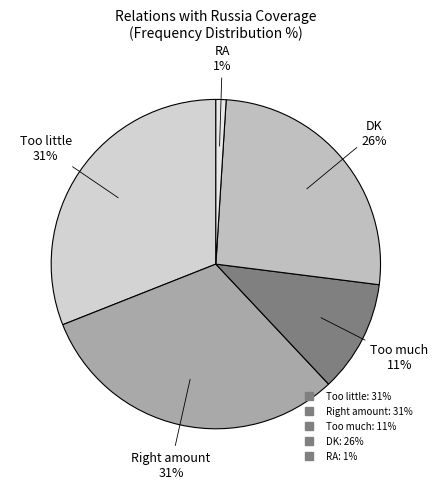

To the nearest percent, what is the difference between the Too little and RA slice percentages?

30%